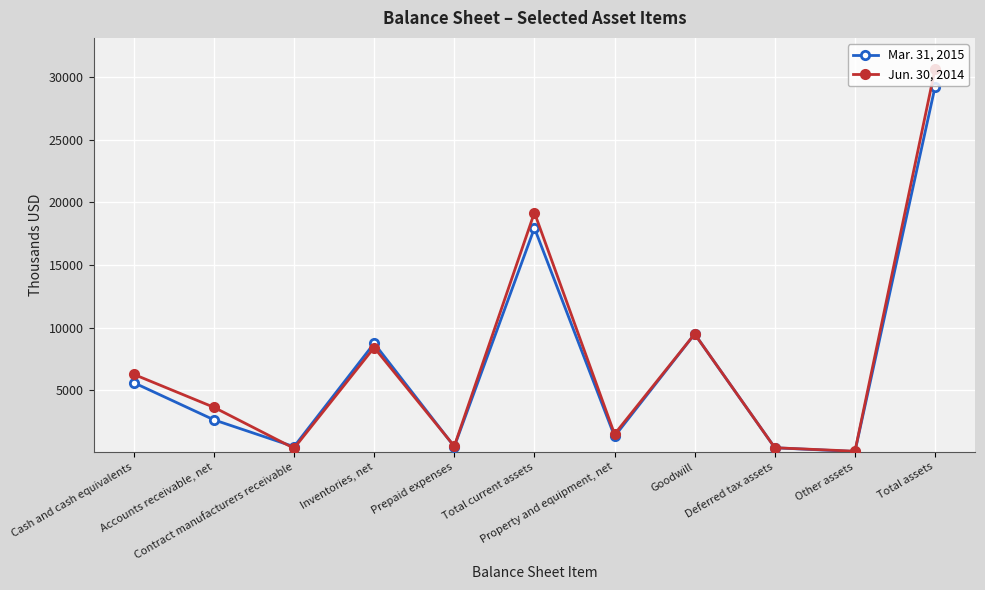

What is the greatest value displayed?

30682